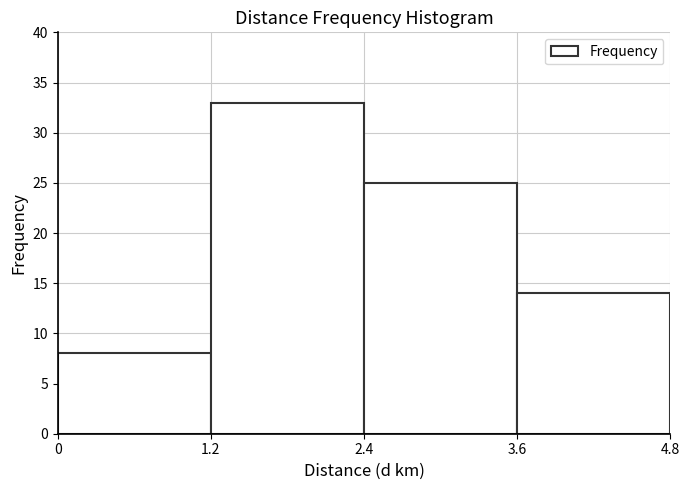

Which range on the x-axis has the tallest bar?

1.2 to 2.4